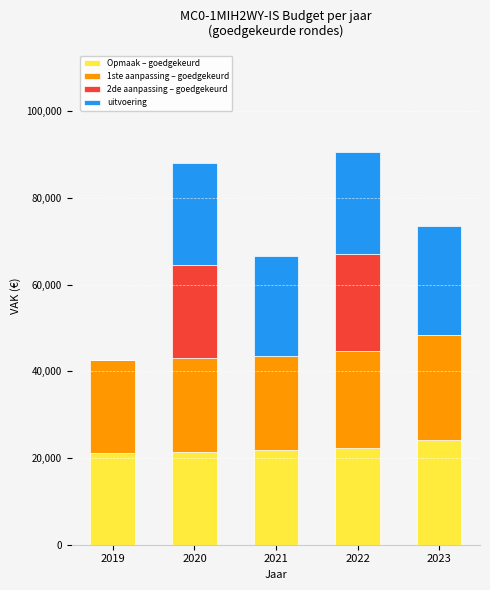

How many categories are shown in the chart?

5